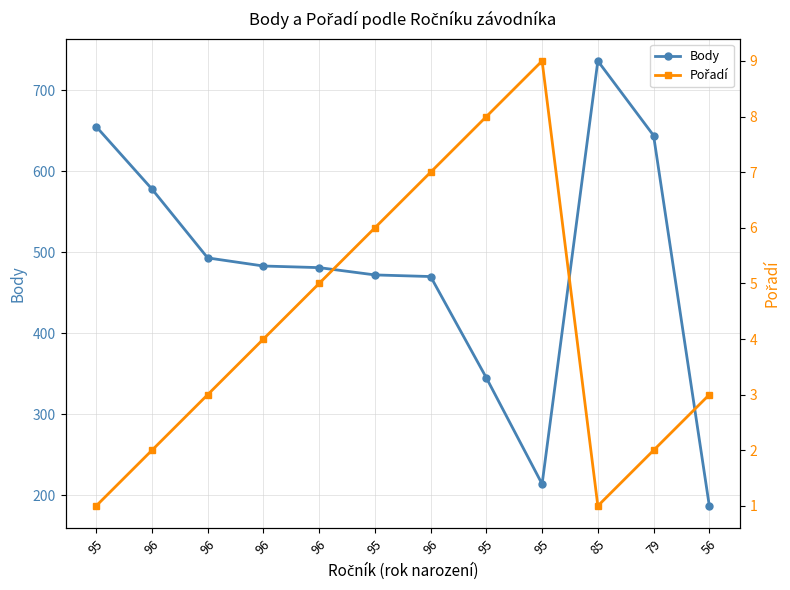

True or false: Body and Pořadí cross at least once.

False